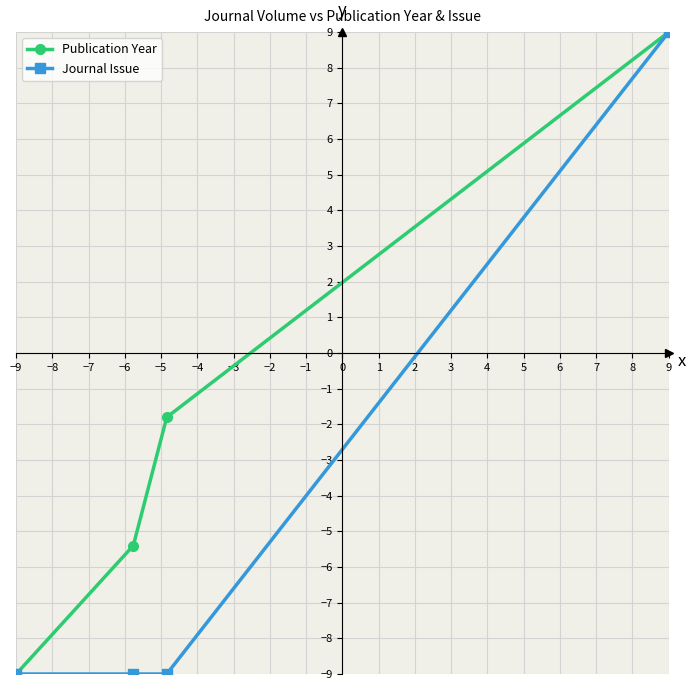

What is the value of the Journal Issue point at the 3rd from the left?

-9.0